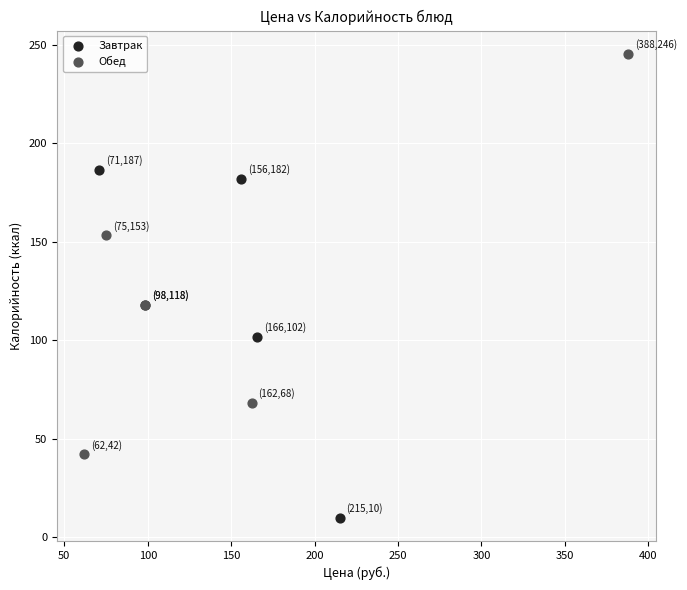

Which series contains the lowest Y value?

Завтрак